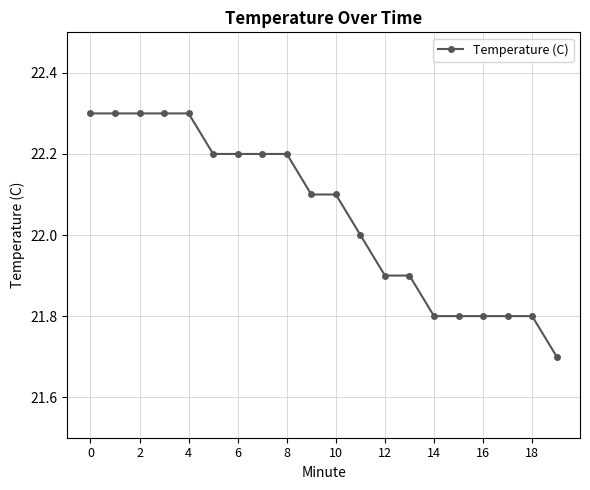

What is the value of the 12th point from the left?

22.0